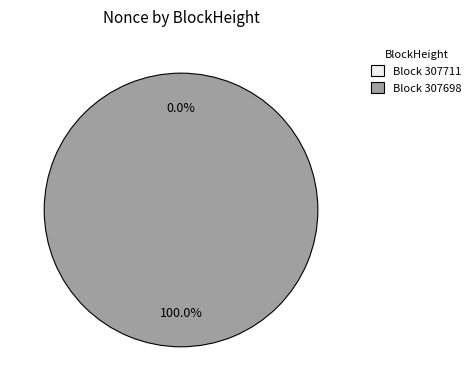

To the nearest percent, what is the average slice percentage?

50%